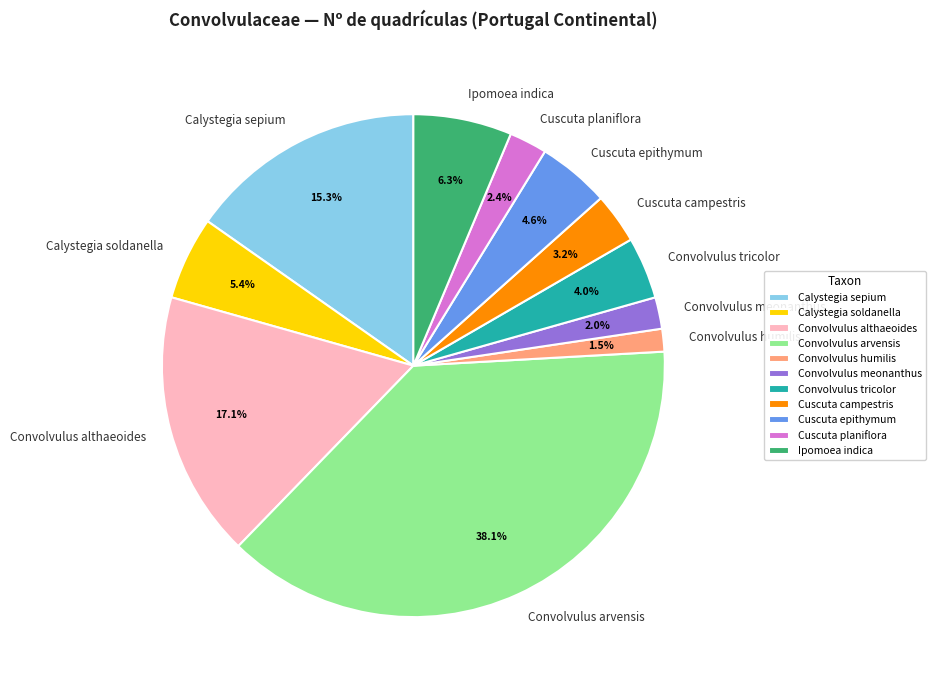

Count the number of slices in the pie.

11